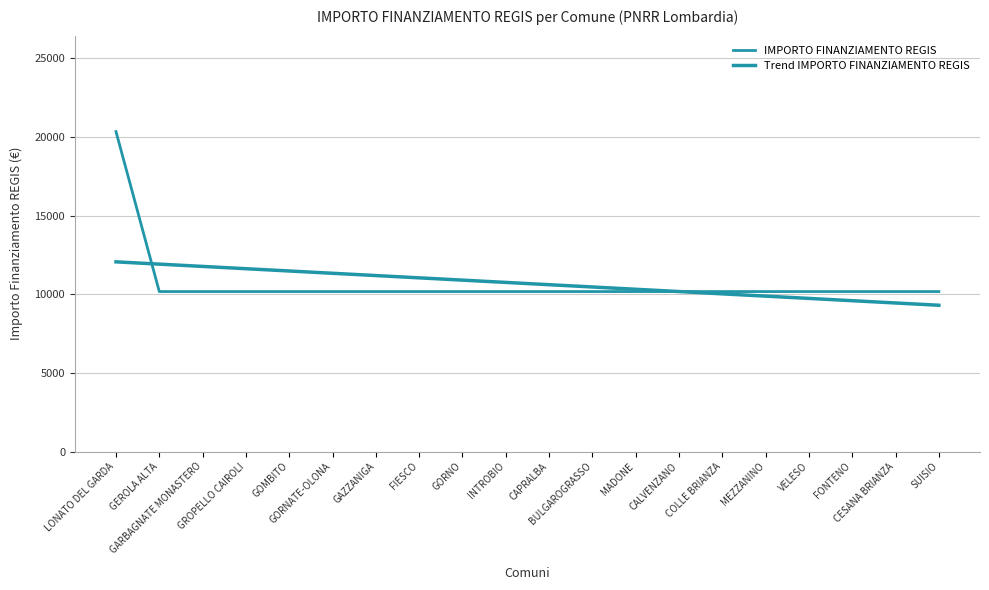

How many lines are shown in the chart?

2